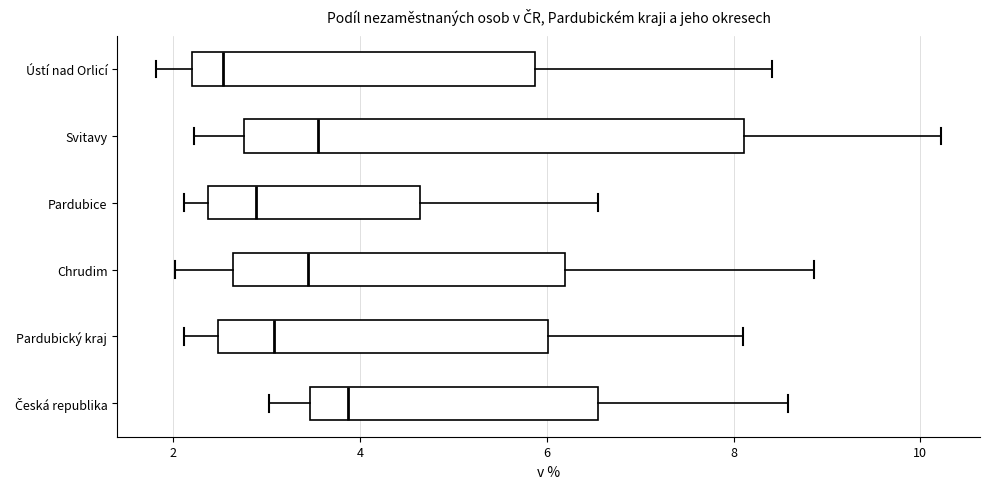

Reading bottom to top, read every box against the x-axis: the position of its median line, the range the box covers, and the ends of its whiskers. The values are not printed on the chart, so give them approximately, as read against the axis.

Česká republika: median 3.8, box 3.4 to 6.6, whiskers 3.0 to 8.6
Pardubický kraj: median 3.0, box 2.4 to 6.0, whiskers 2.2 to 8.0
Chrudim: median 3.4, box 2.6 to 6.2, whiskers 2.0 to 8.8
Pardubice: median 2.8, box 2.4 to 4.6, whiskers 2.2 to 6.6
Svitavy: median 3.6, box 2.8 to 8.2, whiskers 2.2 to 10.2
Ústí nad Orlicí: median 2.6, box 2.2 to 5.8, whiskers 1.8 to 8.4